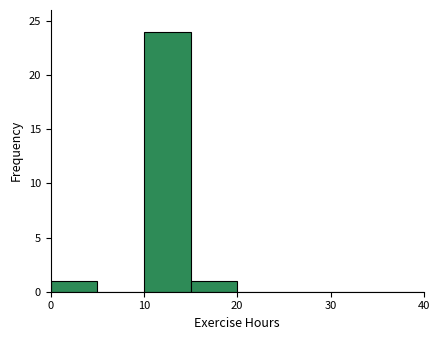

Reading left to right, list every bar in this chart as the range it spans on the x-axis followed by its height. The values are not printed on the chart, so give them approximately, as read against the axis.

0 to 5: 1
5 to 10: 0
10 to 15: 24
15 to 20: 1
20 to 25: 0
25 to 30: 0
30 to 35: 0
35 to 40: 0